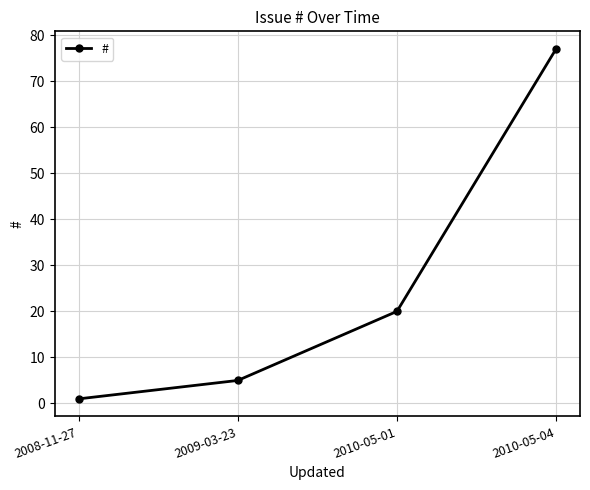

Rank the categories by value from highest to lowest.

2010-05-04, 2010-05-01, 2009-03-23, 2008-11-27